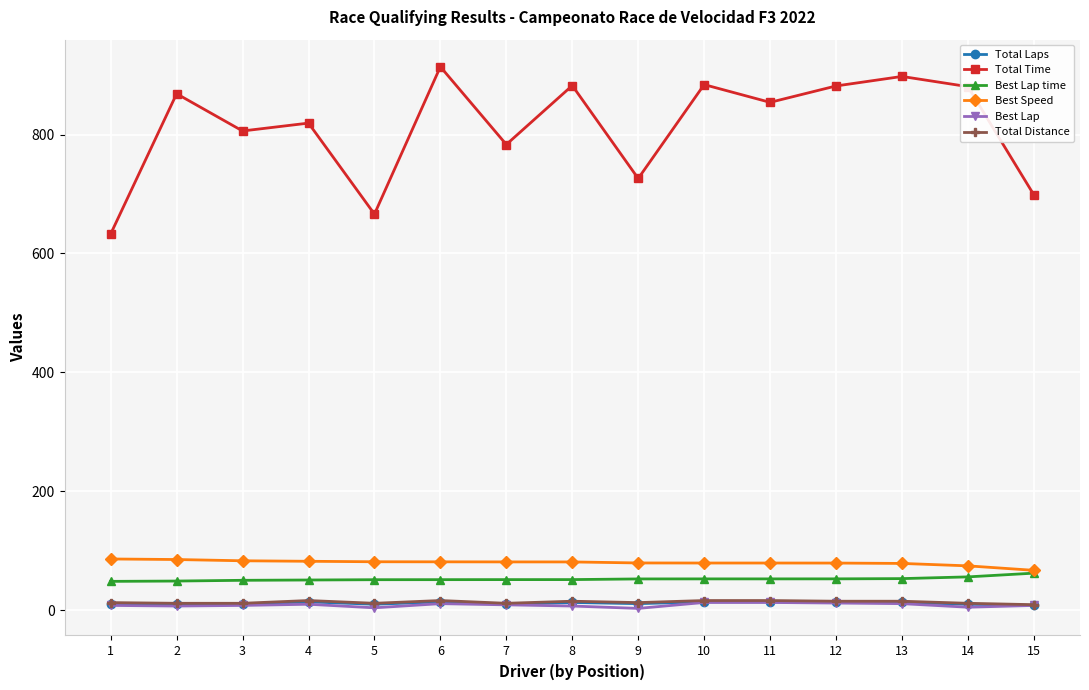

True or false: Total Distance and Best Speed intersect in this chart.

False